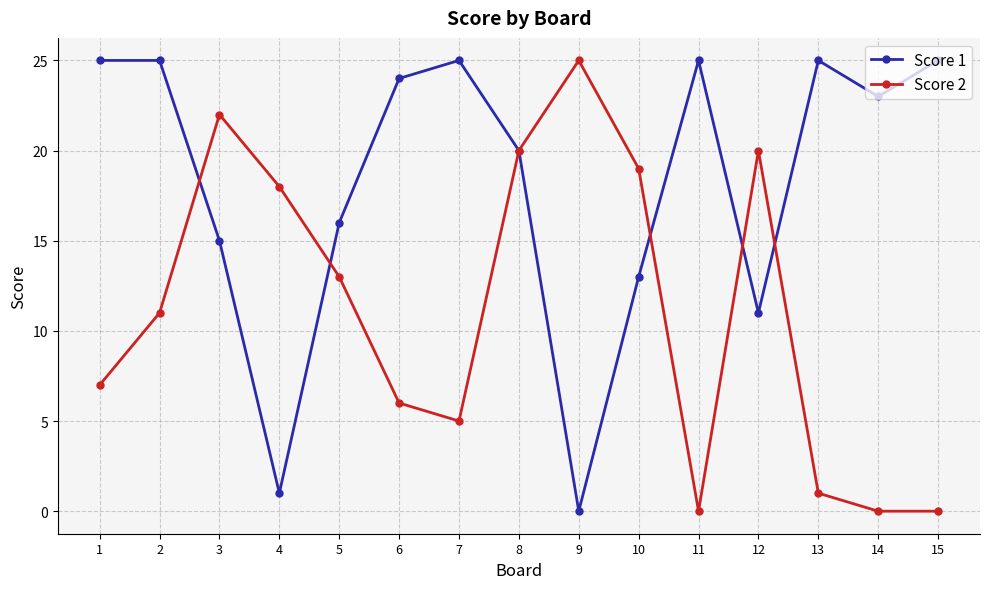

At which label does Score 1 reach its minimum?

9